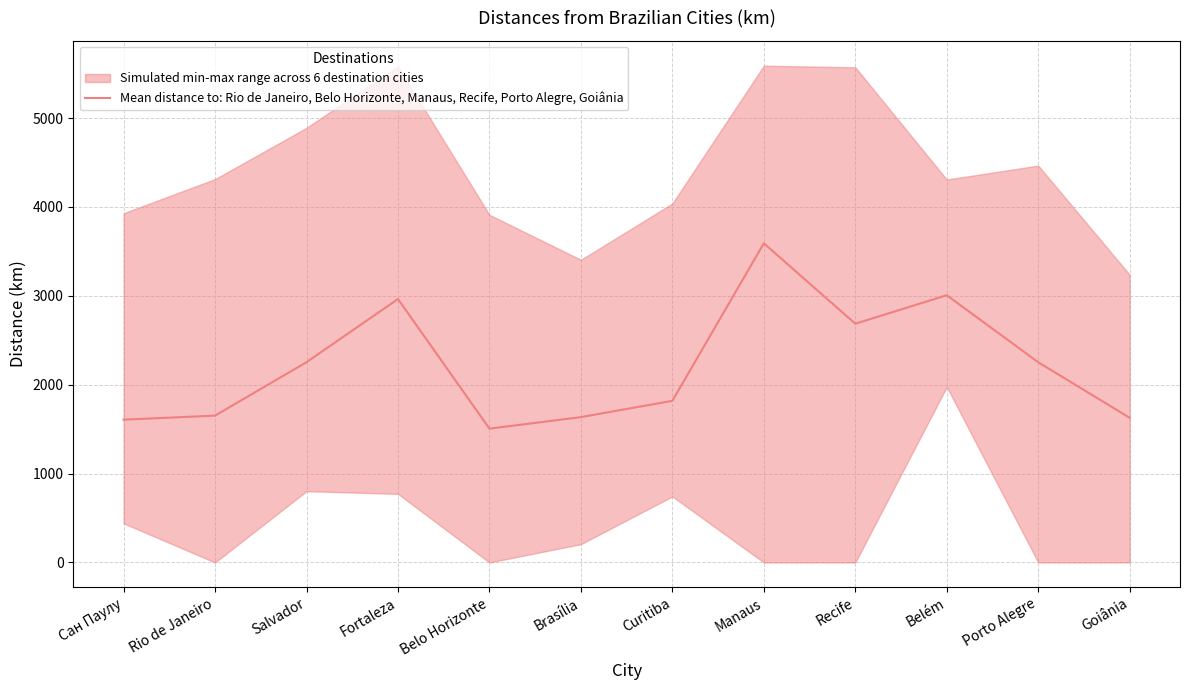

What is the label of the 8th point from the left?

Manaus